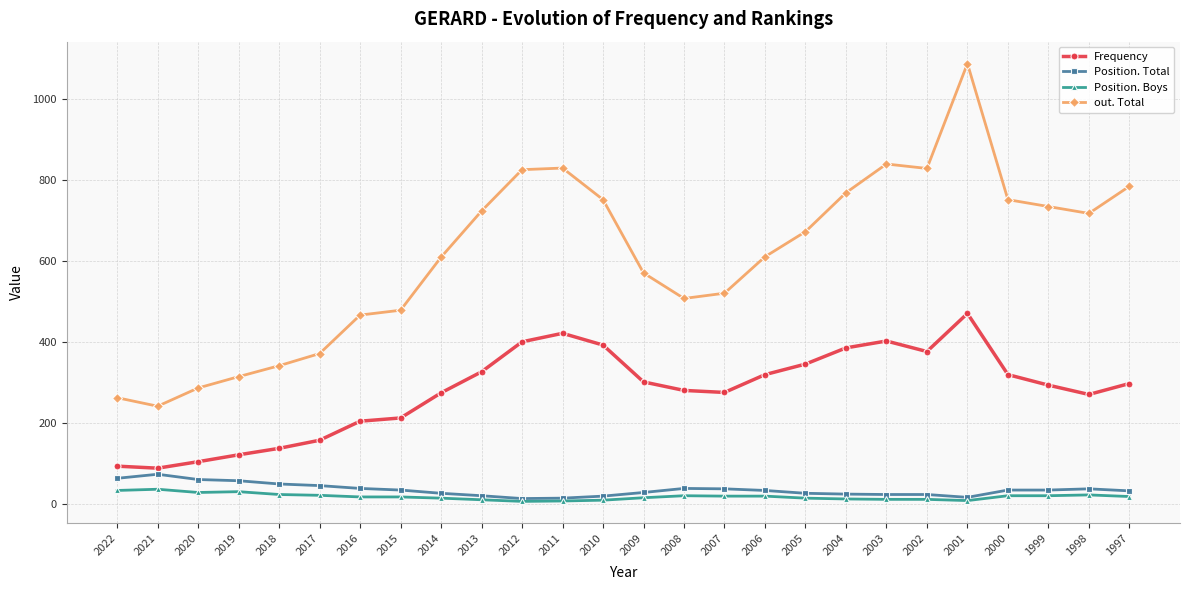

How many data points does each series have?

26